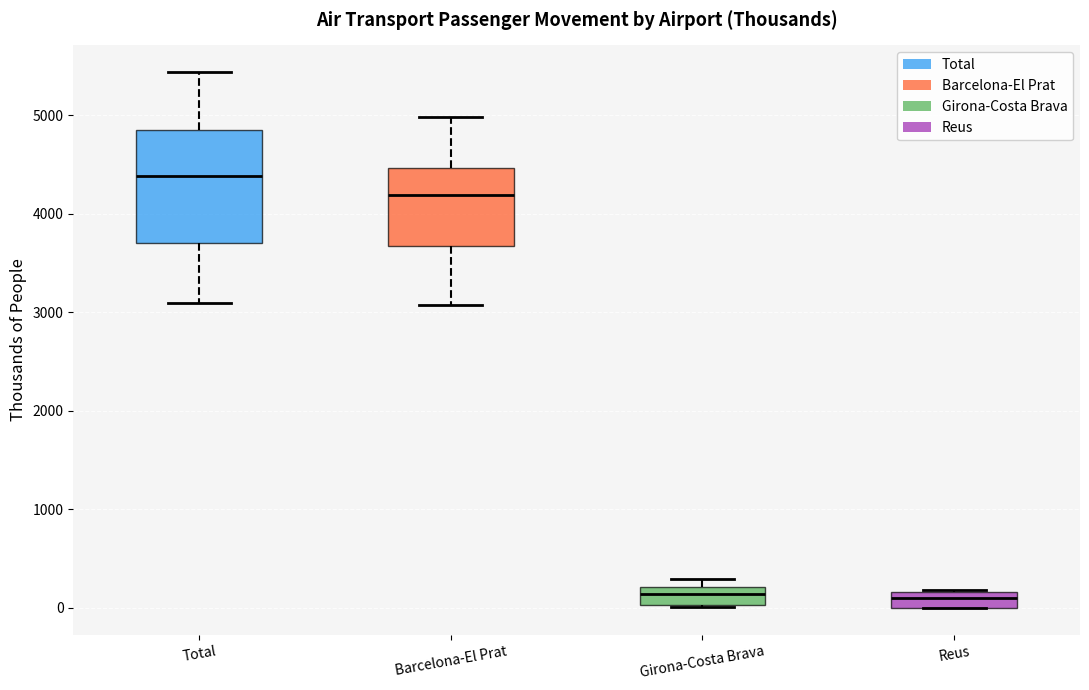

Where is the lower edge of the box for Barcelona-El Prat on the y-axis? The values are not printed on the chart, so give them approximately, as read against the axis.

3700